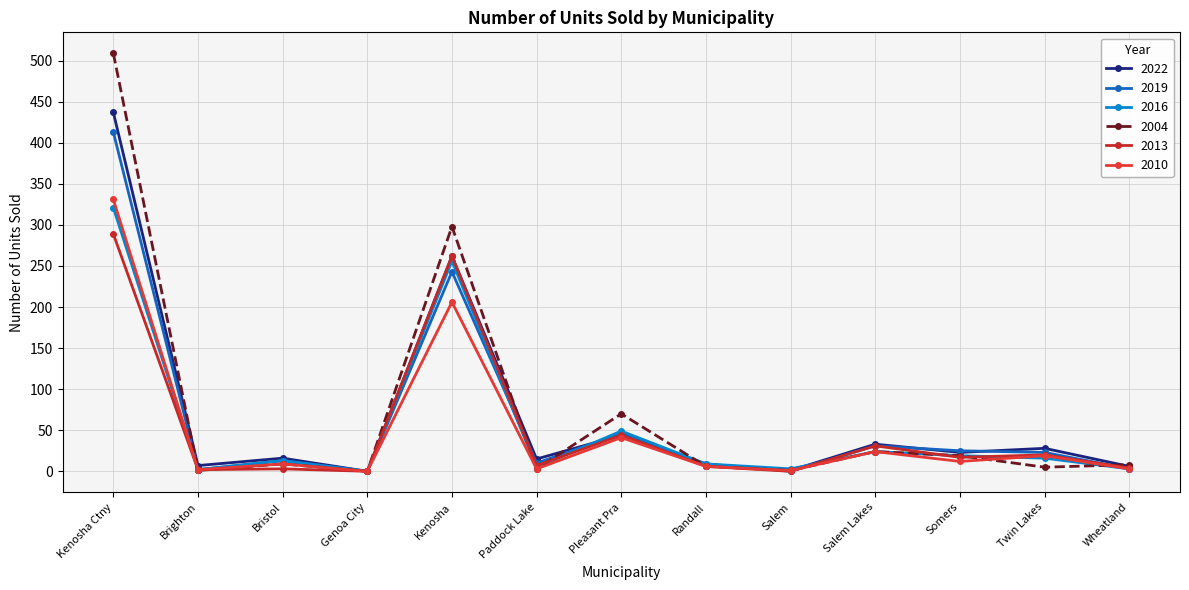

How many lines are shown in the chart?

6